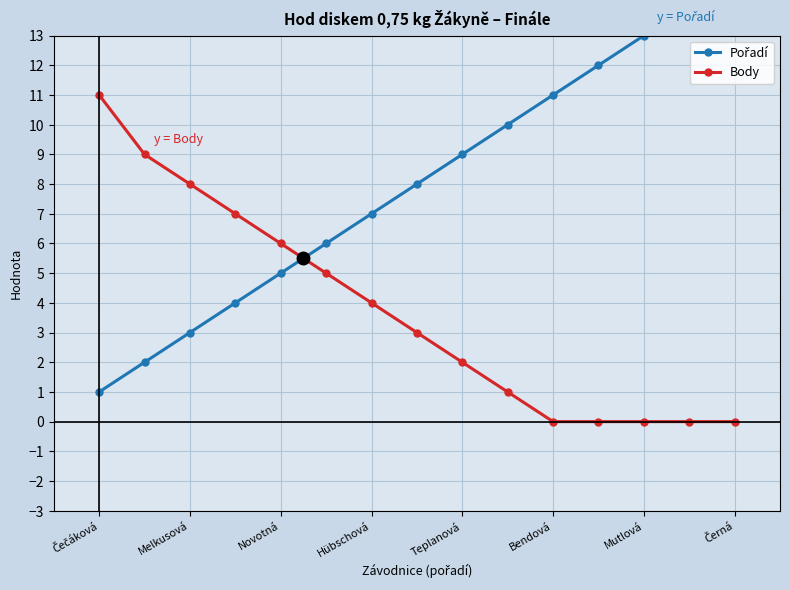

The value of Body at Melkusová is 2. True or false?

False